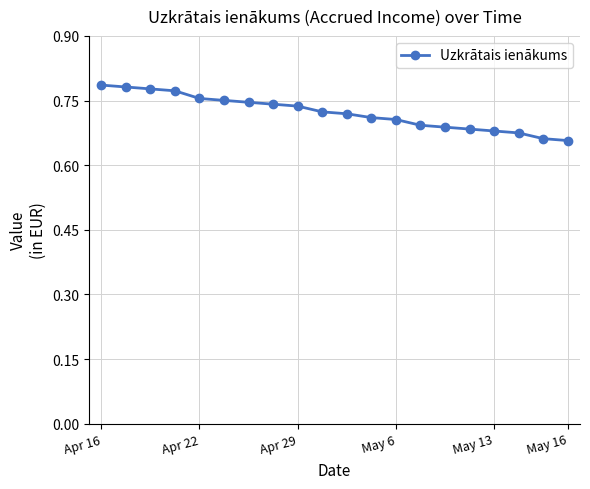

What is the sum of all values?

14.4